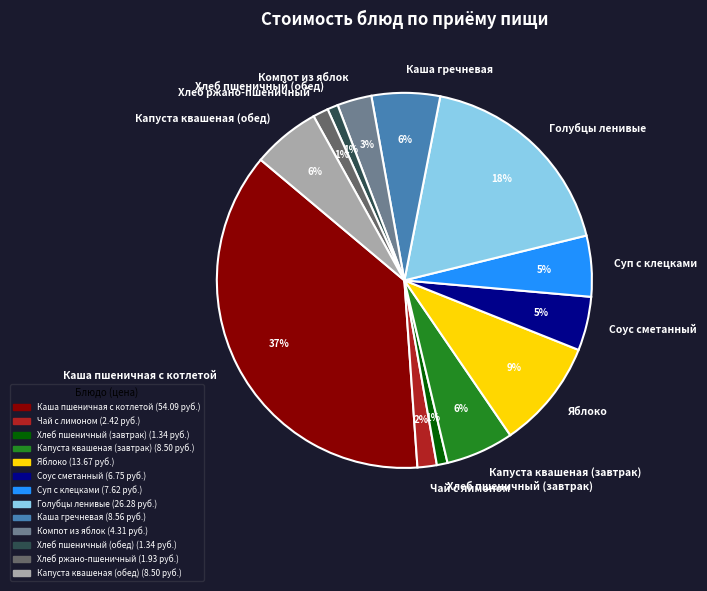

How many slices are in this pie chart?

13